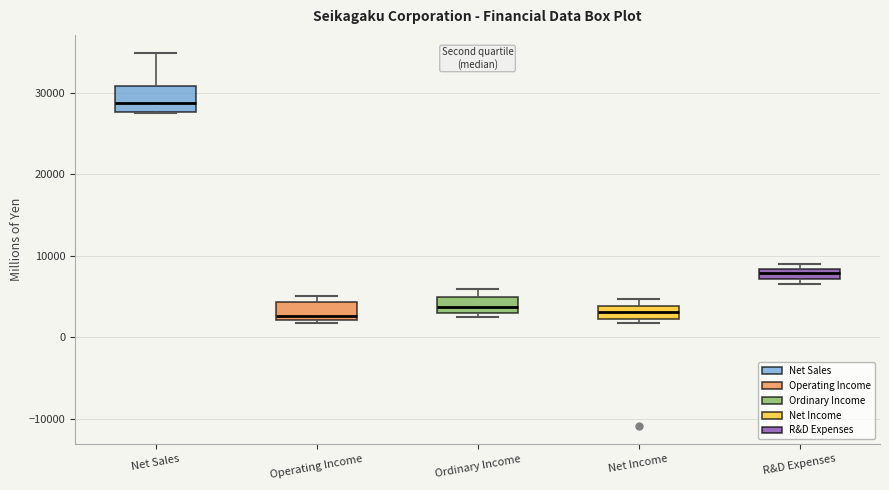

Where does the median line of the box for Ordinary Income sit on the y-axis? The values are not printed on the chart, so give them approximately, as read against the axis.

4000